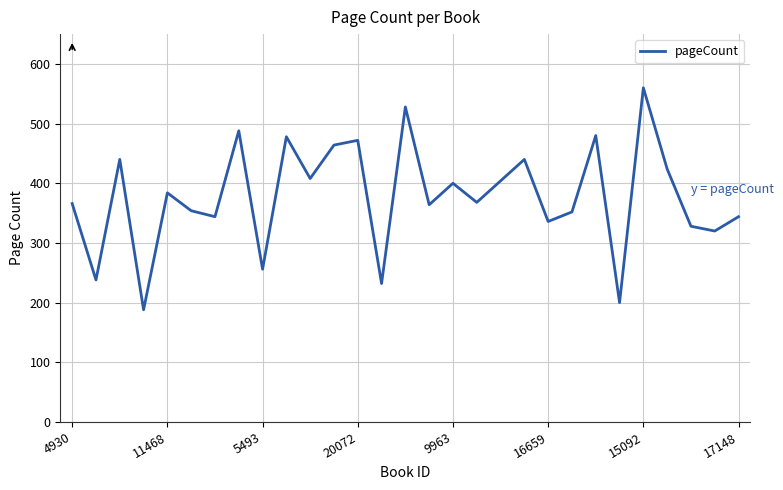

How many lines are shown in the chart?

1